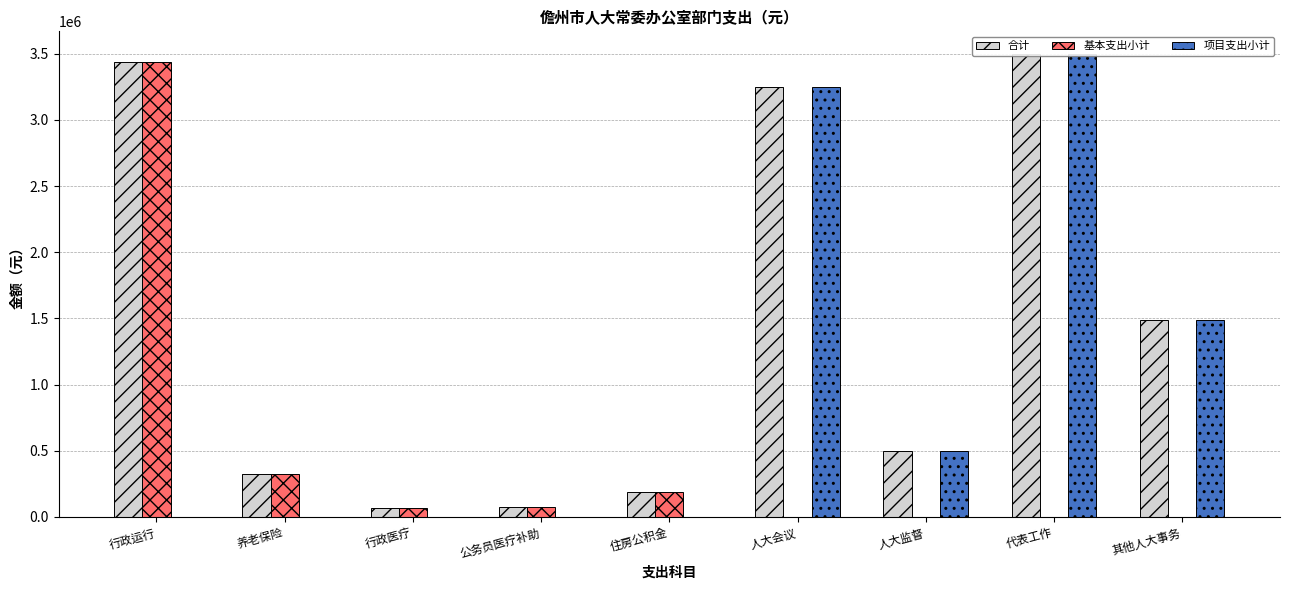

Does the chart contain any negative values?

No